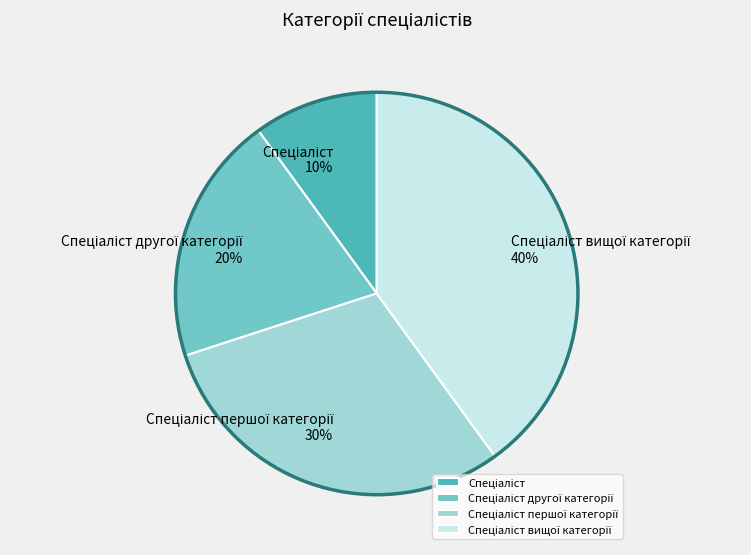

Does any single category account for the majority?

No